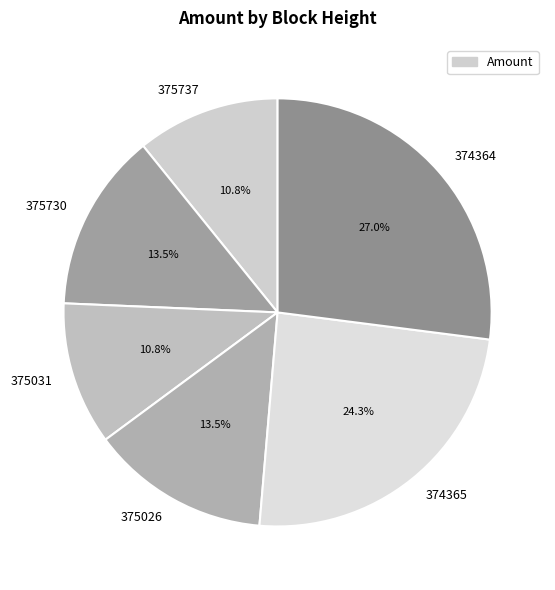

Which has a higher value, 375026 or 375737?

375026